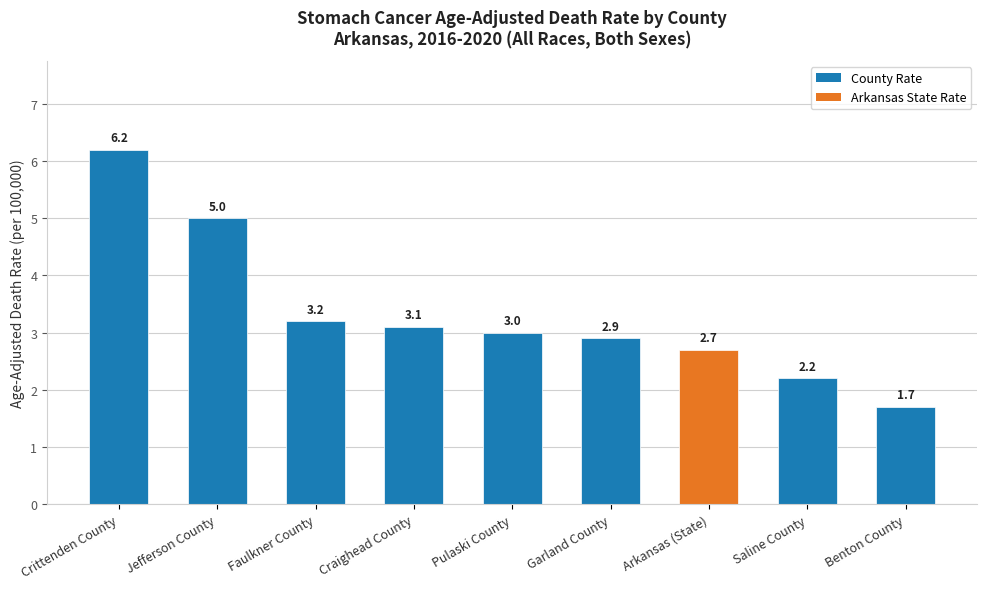

What is the sum of all values?

30.0